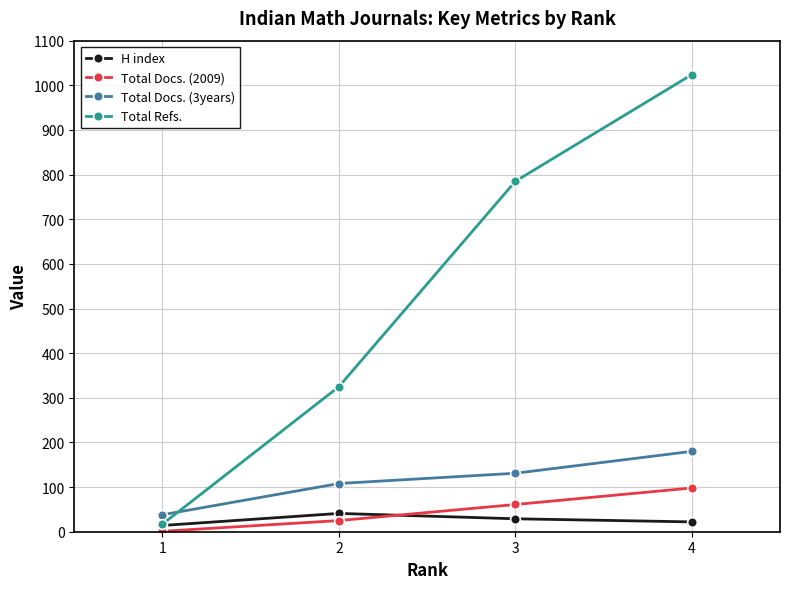

Which series changed the most between 2 and 4?

Total Refs.